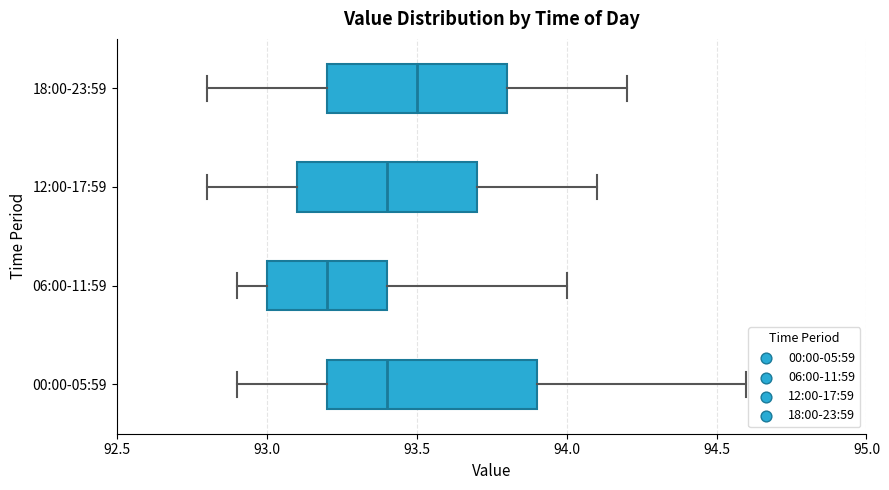

Where is the left edge of the box for 12:00-17:59 on the x-axis? The values are not printed on the chart, so give them approximately, as read against the axis.

93.1